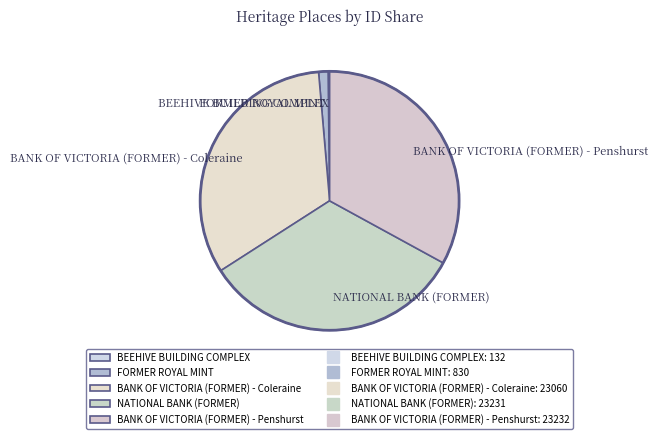

Is there a majority slice in this chart?

No